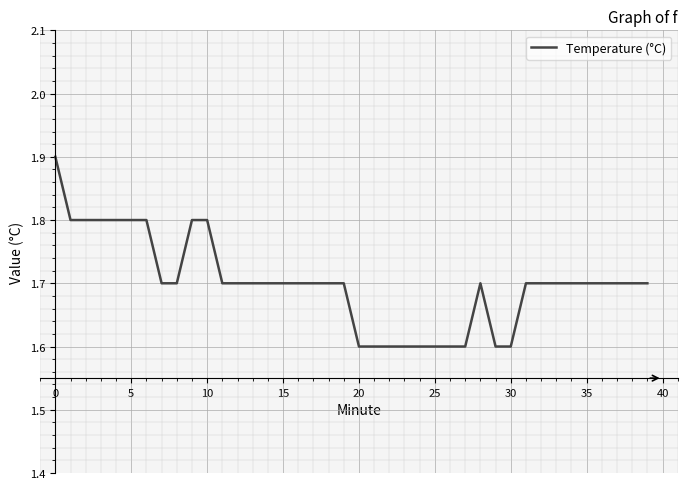

Reading right to left, list all the values displayed in this chart.

1.7	1.7	1.7	1.7	1.7	1.7	1.7	1.7	1.7	1.6	1.6	1.7	1.6	1.6	1.6	1.6	1.6	1.6	1.6	1.6	1.7	1.7	1.7	1.7	1.7	1.7	1.7	1.7	1.7	1.8	1.8	1.7	1.7	1.8	1.8	1.8	1.8	1.8	1.8	1.9